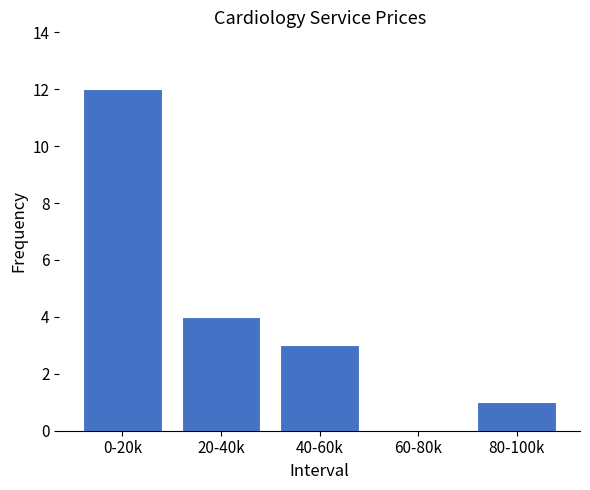

Reading right to left, transcribe all the data shown in this chart.

80-100k=1	60-80k=0	40-60k=3	20-40k=4	0-20k=12